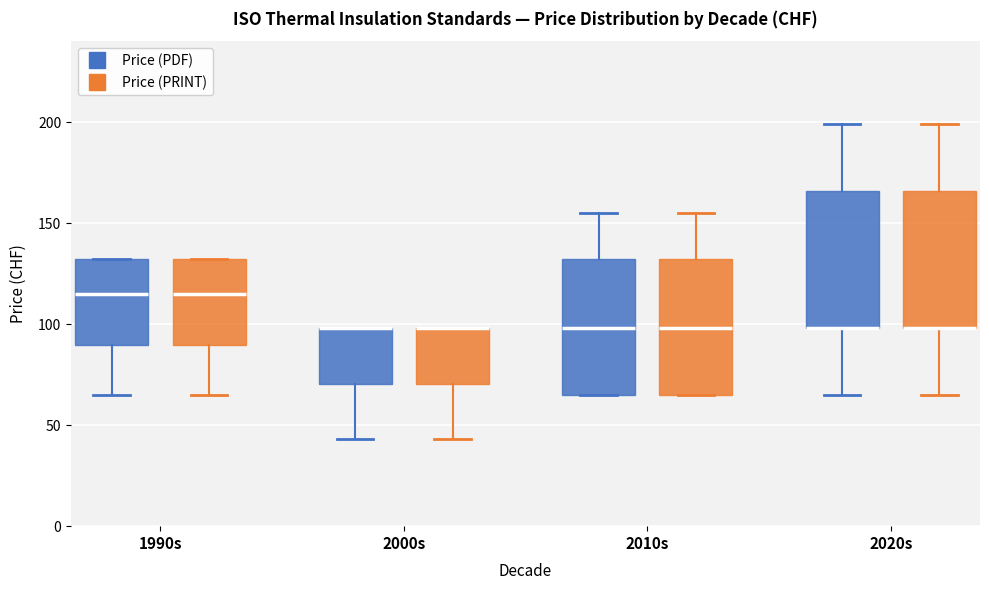

Reading left to right, transcribe this box plot: for each box, give where its median line is, the range the box spans, and where its two whiskers end, as read against the y-axis. The values are not printed on the chart, so give them approximately, as read against the axis.

1990s (Price (PDF)): median 115, box 90 to 130, whiskers 65 to 130
1990s (Price (PRINT)): median 115, box 90 to 130, whiskers 65 to 130
2000s (Price (PDF)): median 100 (drawn on the box's upper edge), box 70 to 100, whiskers 45 to 100
2000s (Price (PRINT)): median 100 (drawn on the box's upper edge), box 70 to 100, whiskers 45 to 100
2010s (Price (PDF)): median 100, box 65 to 130, whiskers 65 to 155
2010s (Price (PRINT)): median 100, box 65 to 130, whiskers 65 to 155
2020s (Price (PDF)): median 100 (drawn on the box's lower edge), box 100 to 165, whiskers 65 to 200
2020s (Price (PRINT)): median 100 (drawn on the box's lower edge), box 100 to 165, whiskers 65 to 200